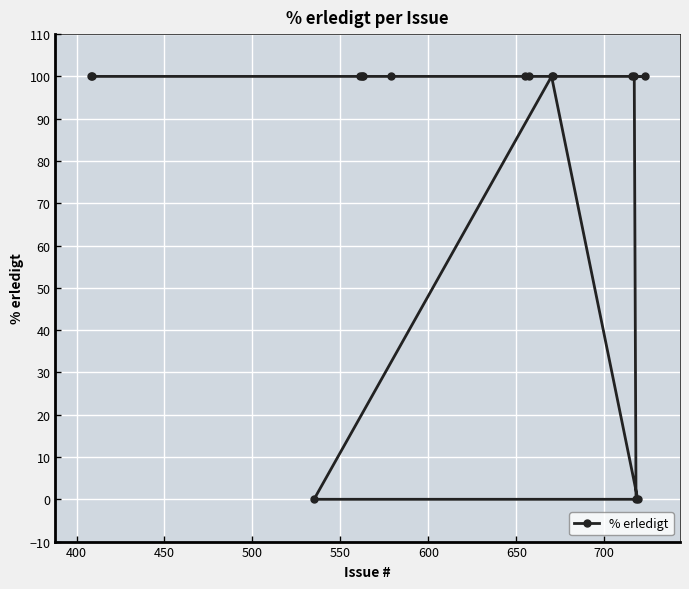

What is the sum of all values?

1300